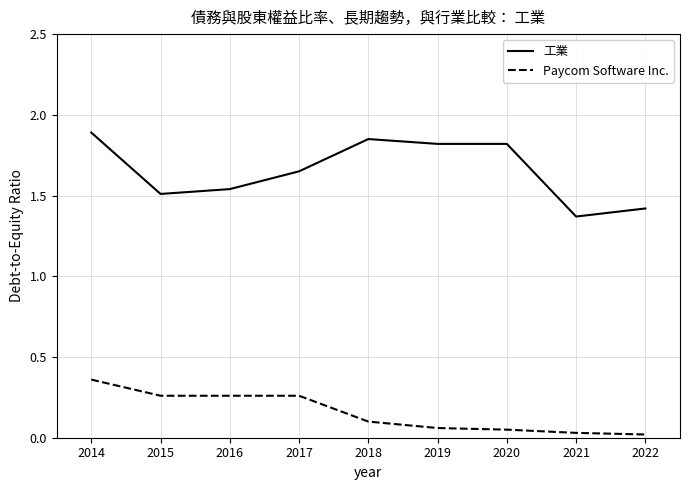

What is the difference between the maximum and minimum values in the 工業 series?

0.5